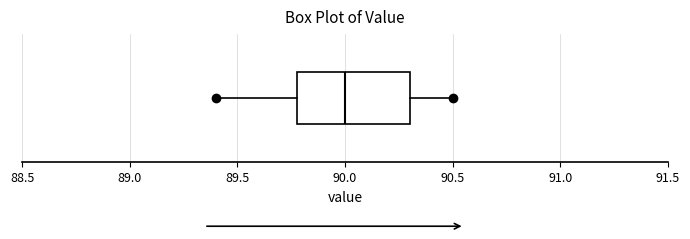

Read this box plot against the x-axis: the position of the median line, the range covered by the box, and the ends of both whiskers. The values are not printed on the chart, so give them approximately, as read against the axis.

median 90.0, box 89.8 to 90.3, whiskers 89.4 to 90.5